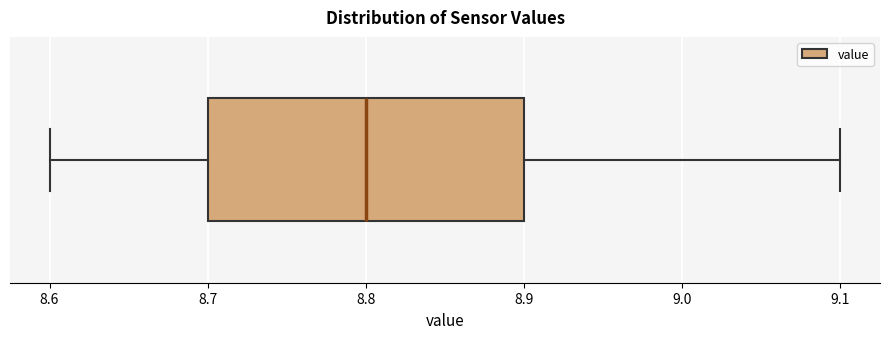

Read this box plot against the x-axis: the position of the median line, the range covered by the box, and the ends of both whiskers. The values are not printed on the chart, so give them approximately, as read against the axis.

median 8.8, box 8.7 to 8.9, whiskers 8.6 to 9.1